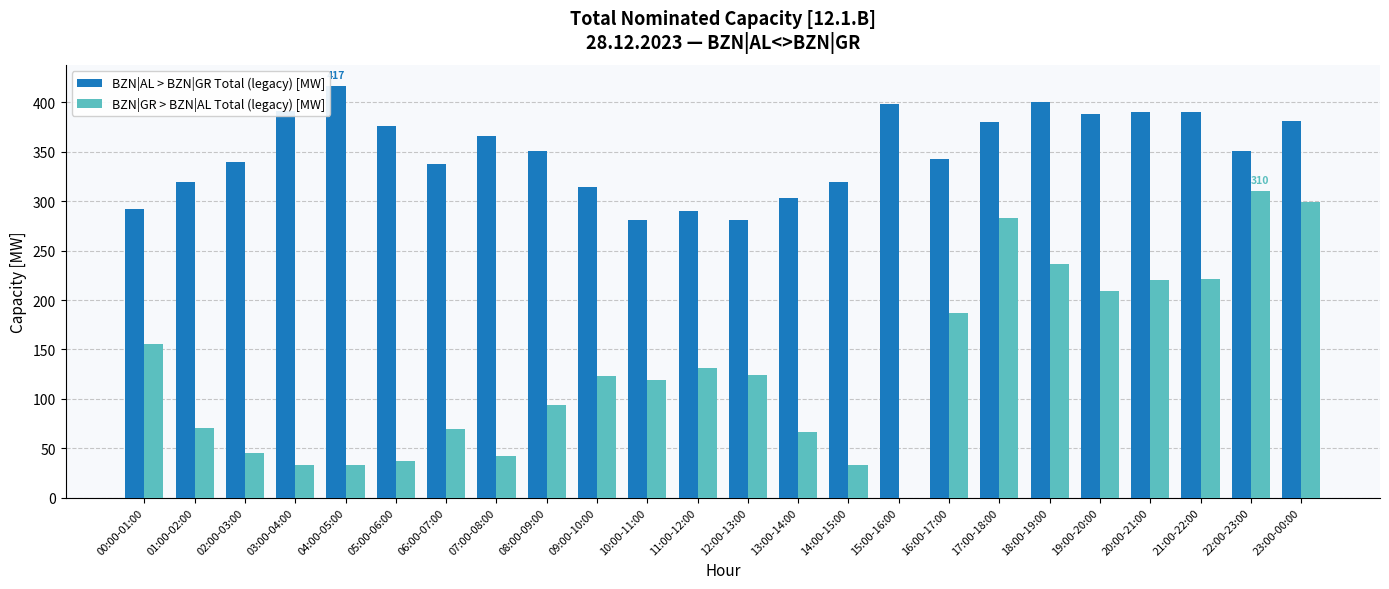

How many distinct data groups are displayed?

2